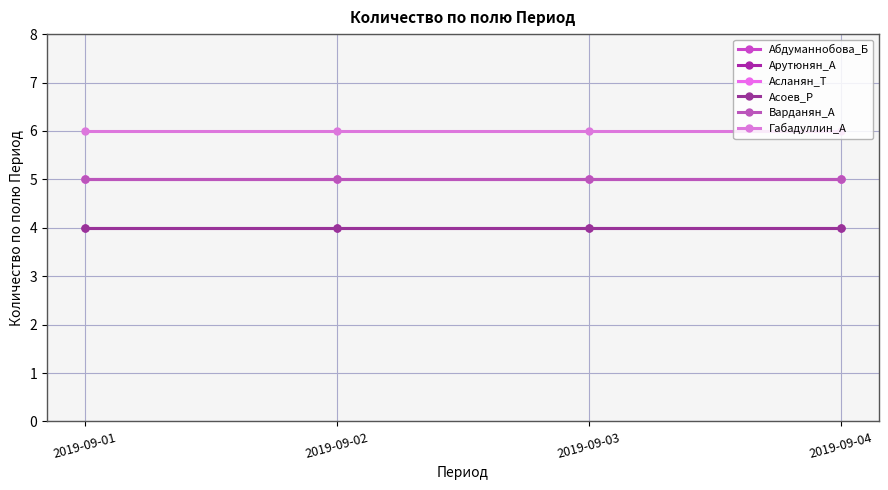

Between 2019-09-01 and 2019-09-04, which series saw the biggest shift?

Абдуманнобова_Б